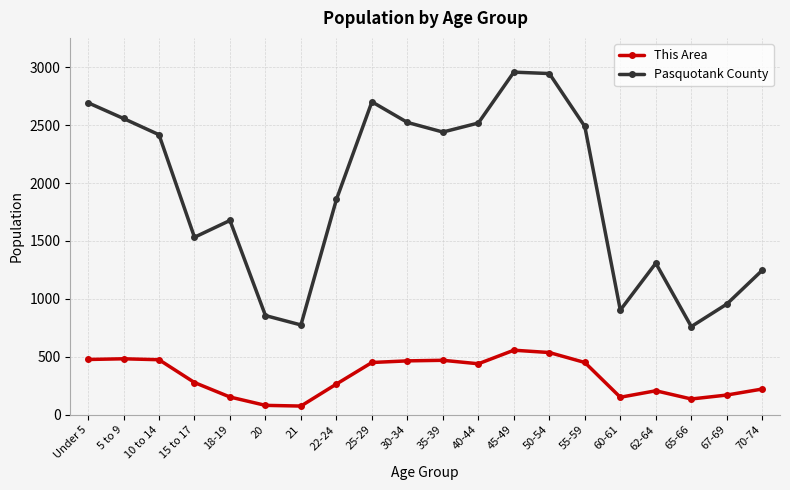

Between Under 5 and 65-66, which series saw the biggest shift?

Pasquotank County